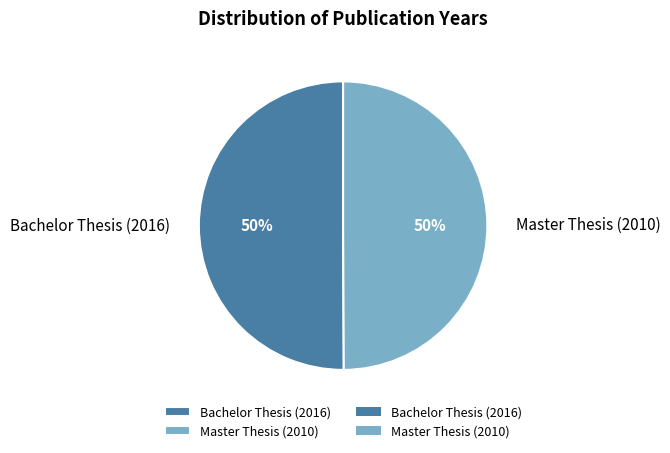

What is the ratio of the value at Master Thesis (2010) to the value at Bachelor Thesis (2016)?

1.0